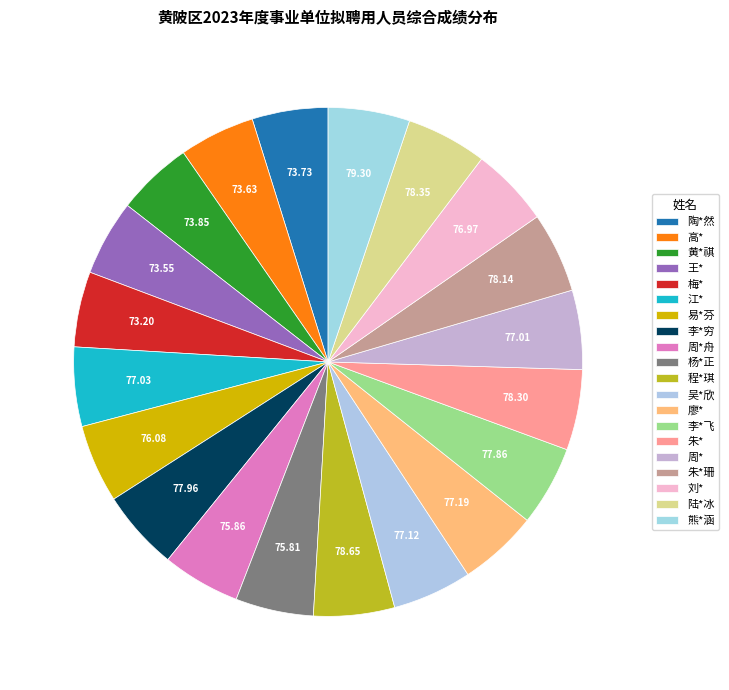

How many slices are in this pie chart?

20